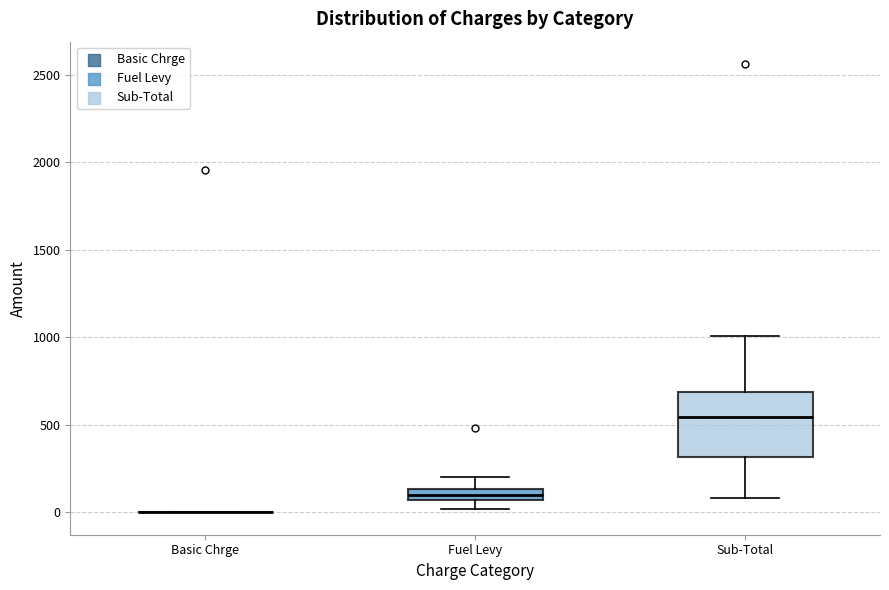

Which box is the tallest, from its lower edge to its upper edge?

Sub-Total